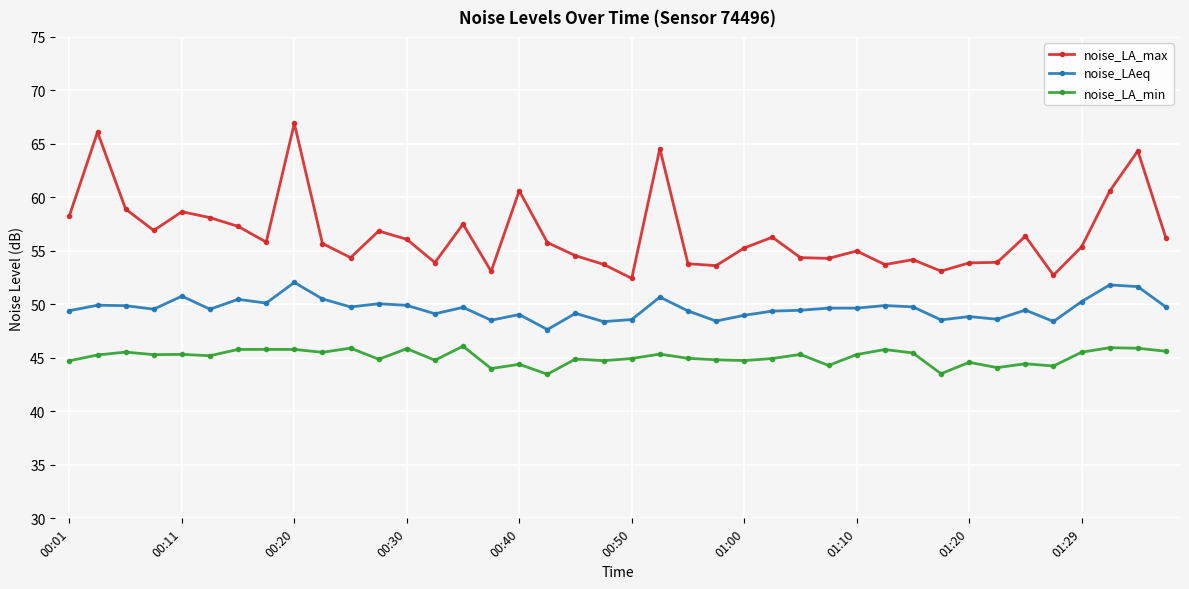

True or false: noise_LAeq has more than 2 interior local peaks.

True